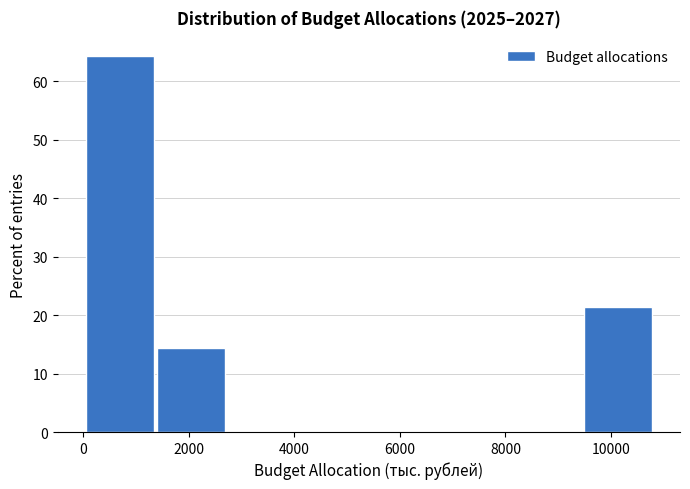

How tall is the bar that spans 9400 to 10800 on the x-axis? Neither the bar edges nor the heights are printed on the chart, so give them approximately, as read against the axes.

21